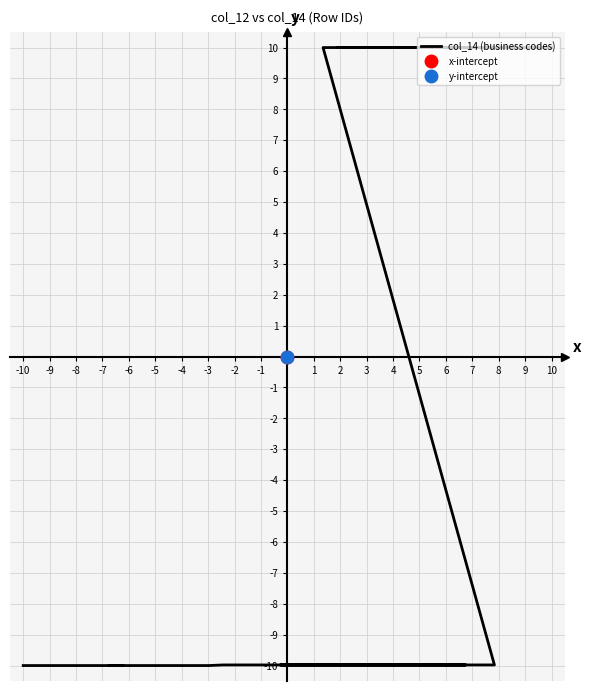

True or false: the data shows -14.9 at 2.

False